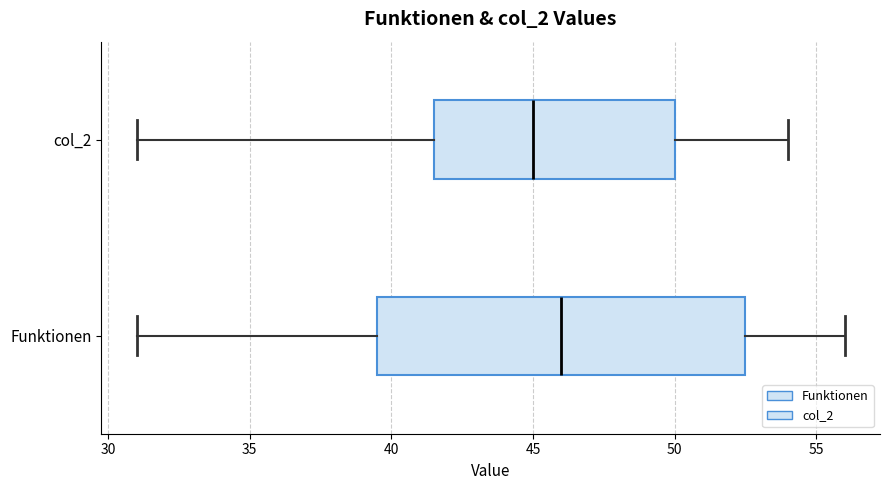

Which box's median line is the furthest to the left?

col_2